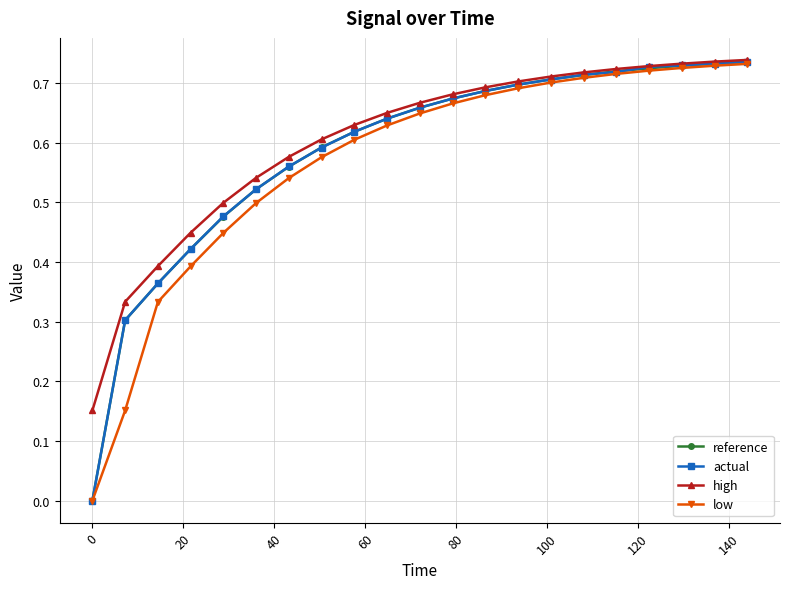

How many categories are shown in the chart?

21